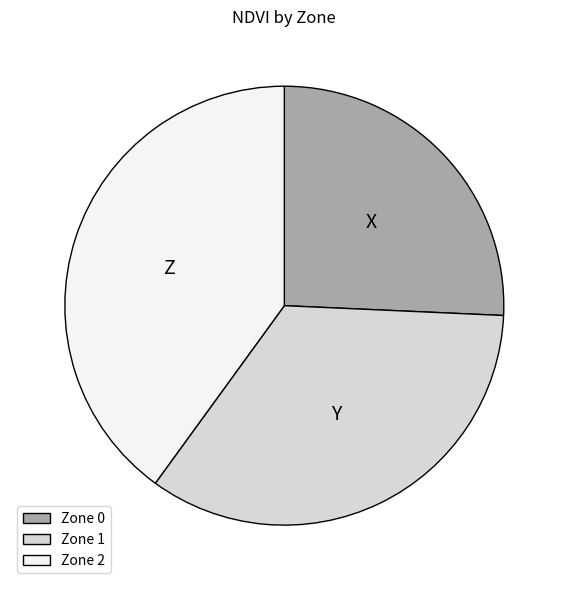

Do Zone 0 and Zone 1 together represent more than half of the pie?

Yes